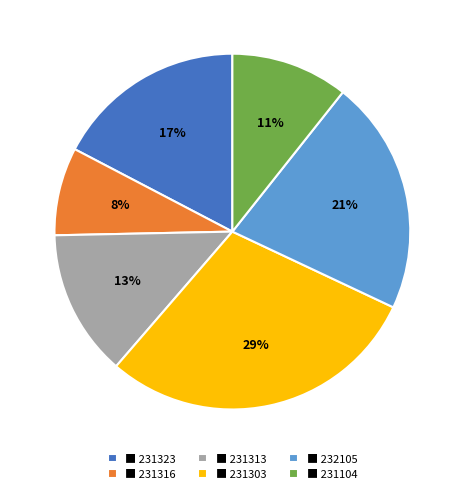

Does any single category account for the majority?

No